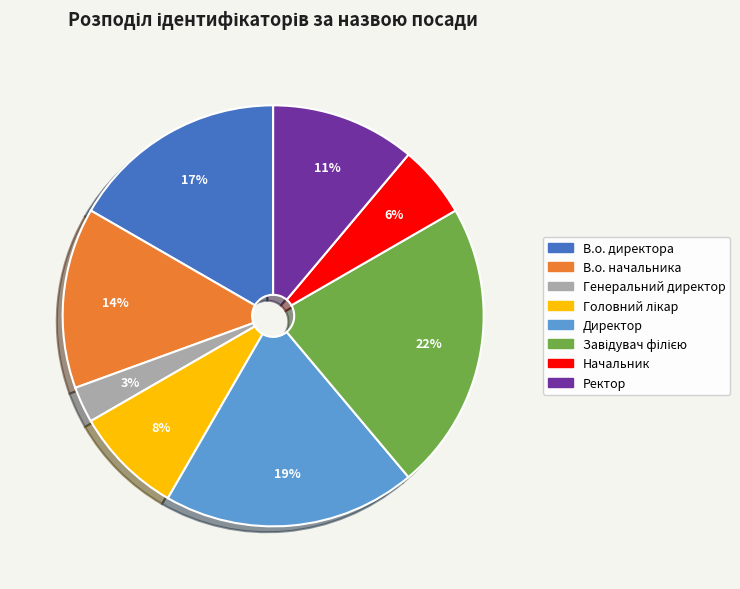

To the nearest percent, what percentage of the pie is Директор?

19%